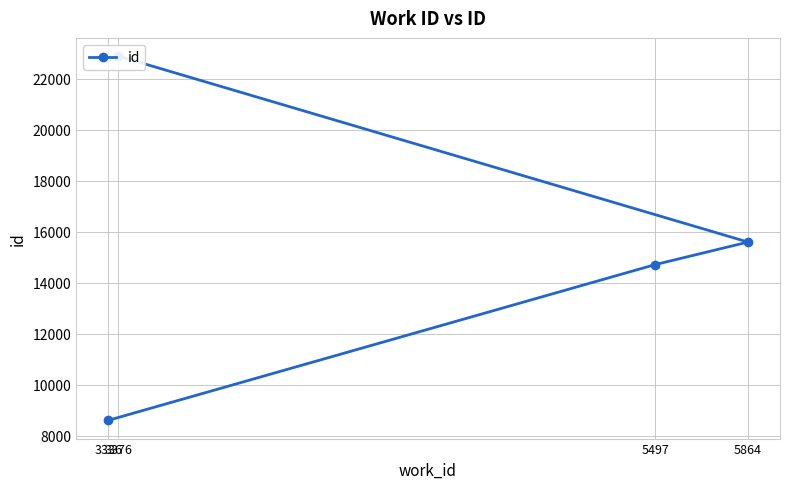

True or false: the data shows 22889 at 3376.

True